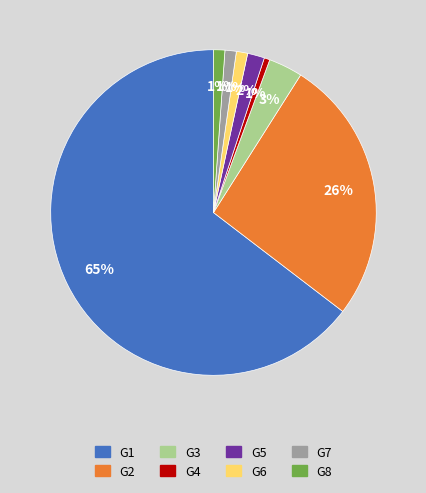

To the nearest percent, what is the average slice percentage?

12%